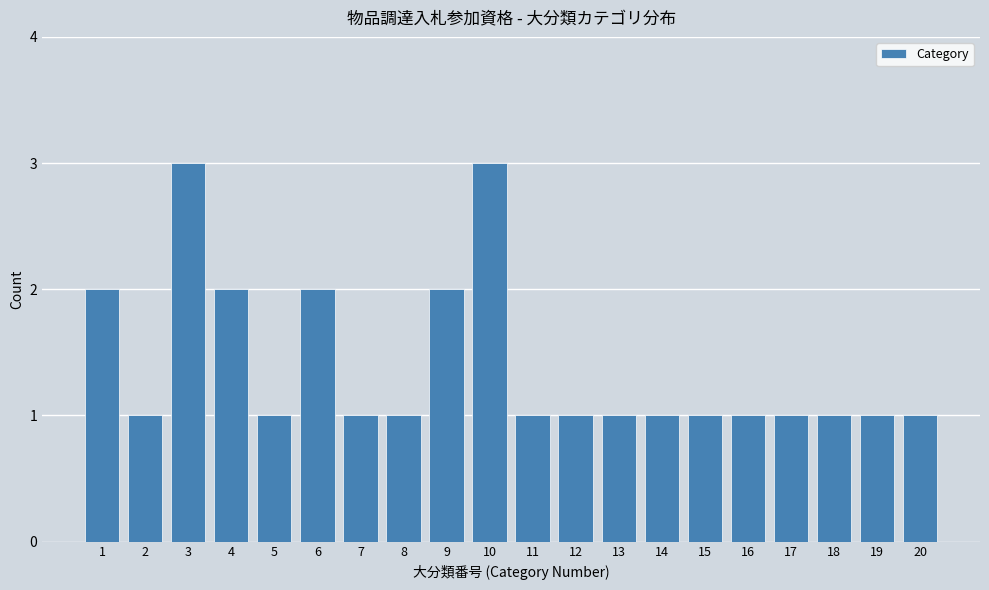

Reading left to right, extract all data points from this chart.

2	1	3	2	1	2	1	1	2	3	1	1	1	1	1	1	1	1	1	1